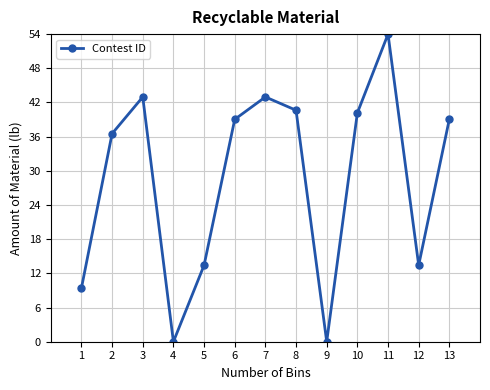

What is the ratio of the value at 12 to the value at 5?

1.0